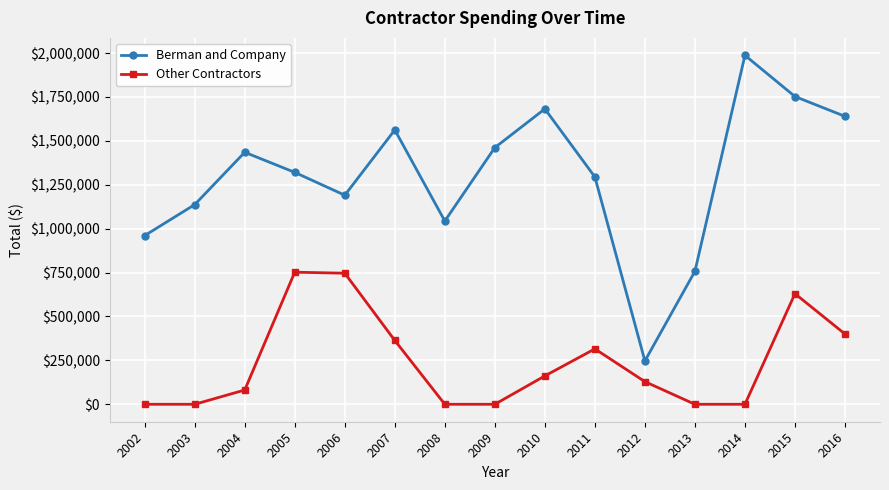

What is the difference between the second highest and second lowest values in the Berman and Company series?

995152